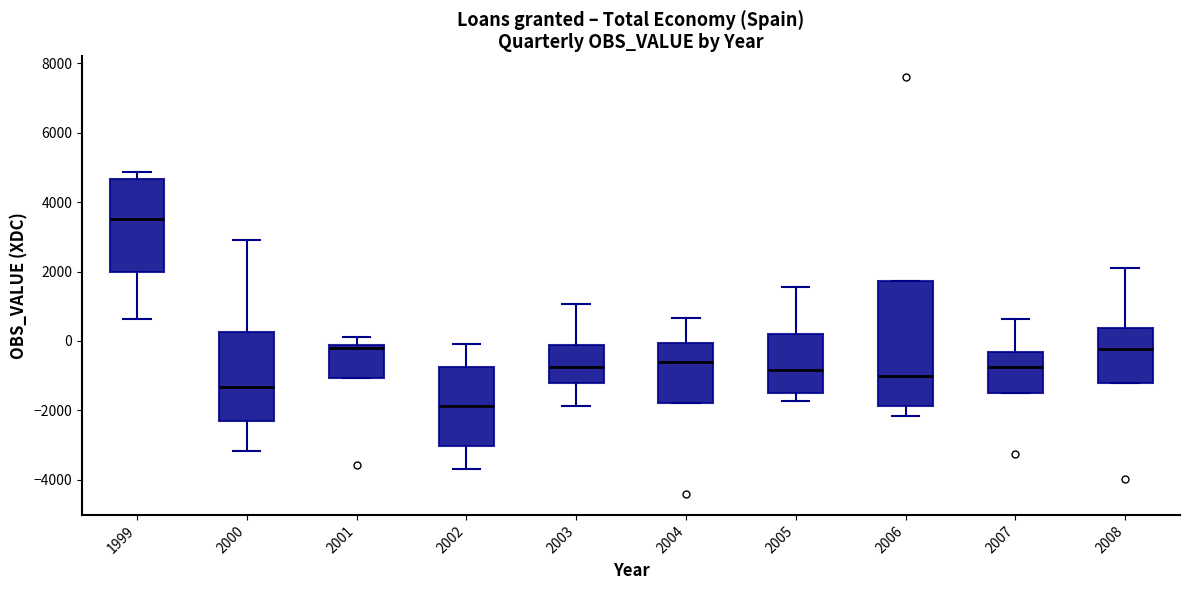

Which box has the highest median line?

1999